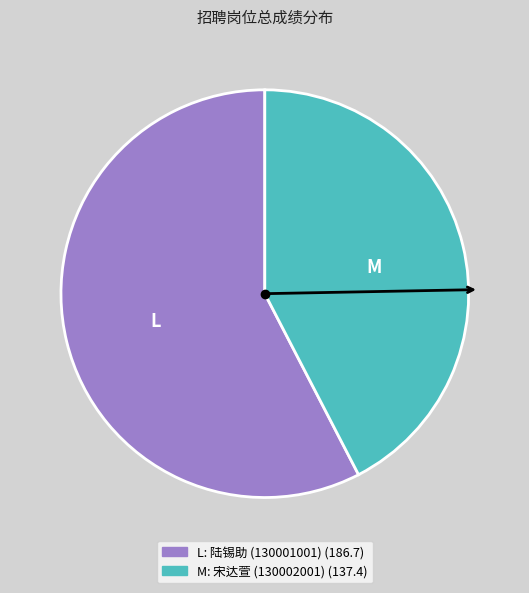

Does any single category account for the majority?

Yes